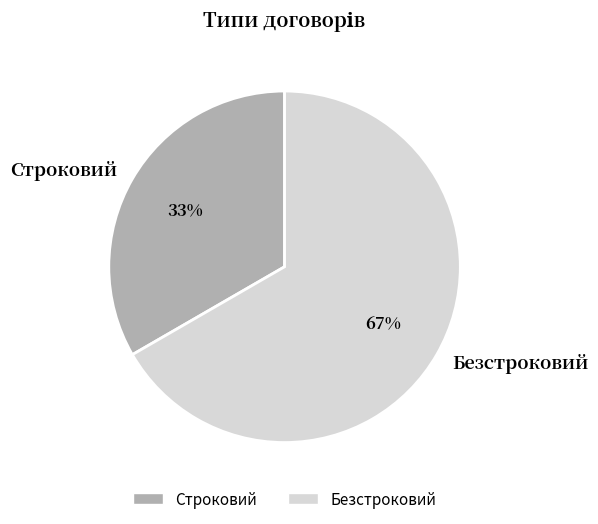

Which slice is the smallest?

Строковий